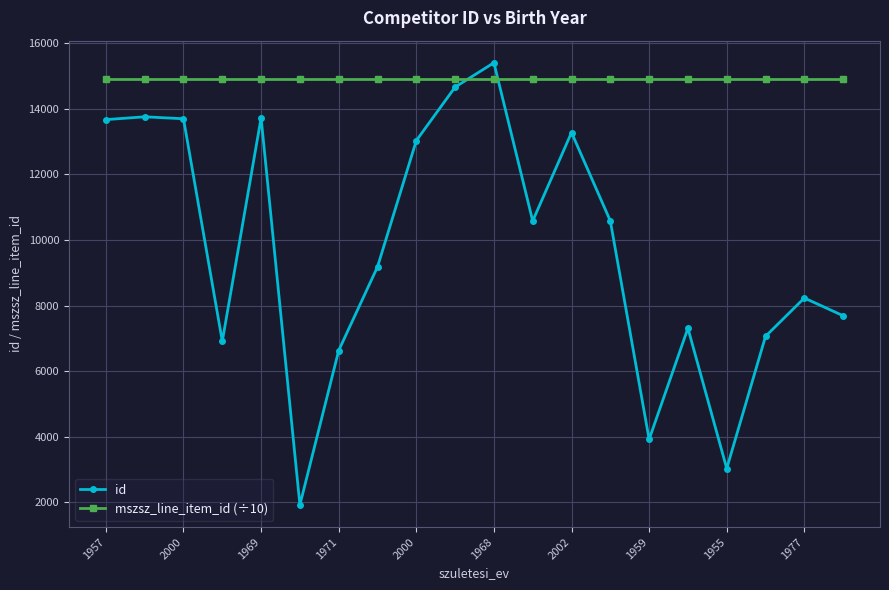

How many data points does each series have?

20